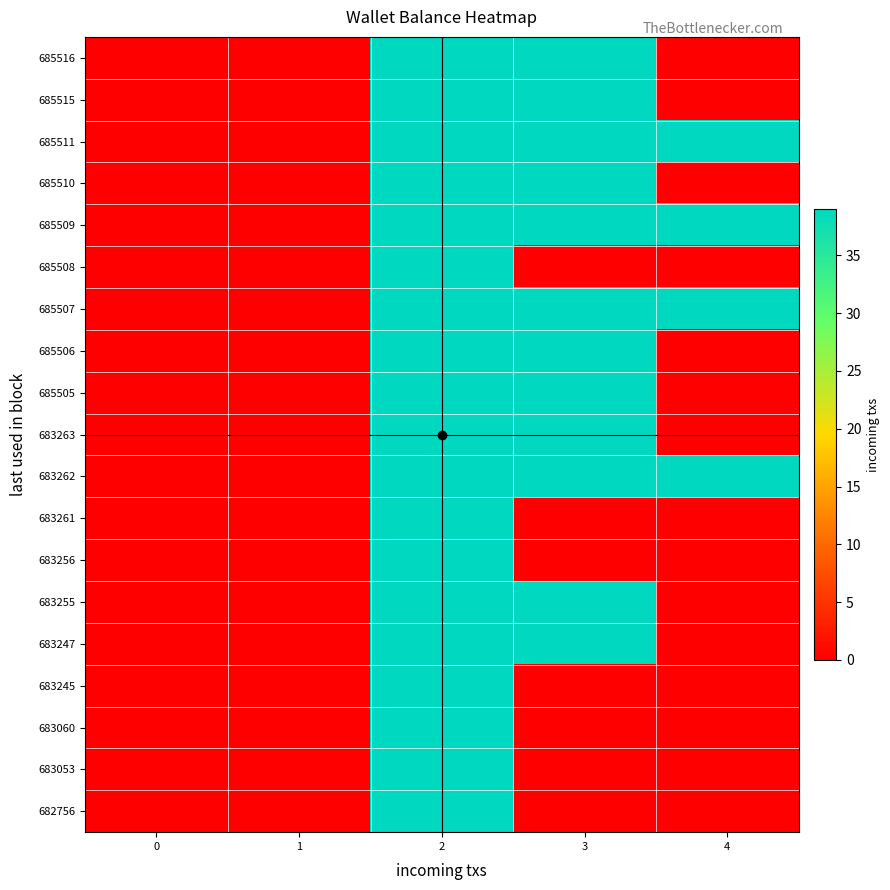

How many data points does each series have?

5